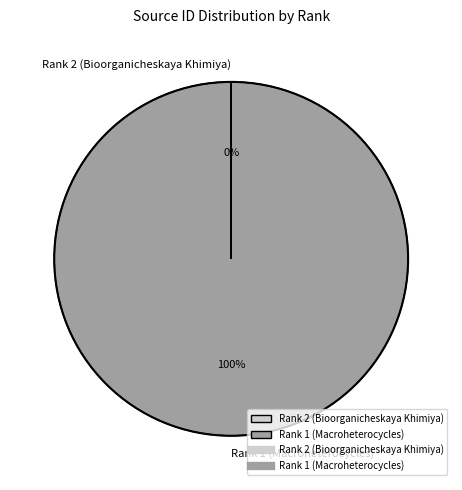

To the nearest percent, what portion does Rank 1 (Macroheterocycles) represent?

100%